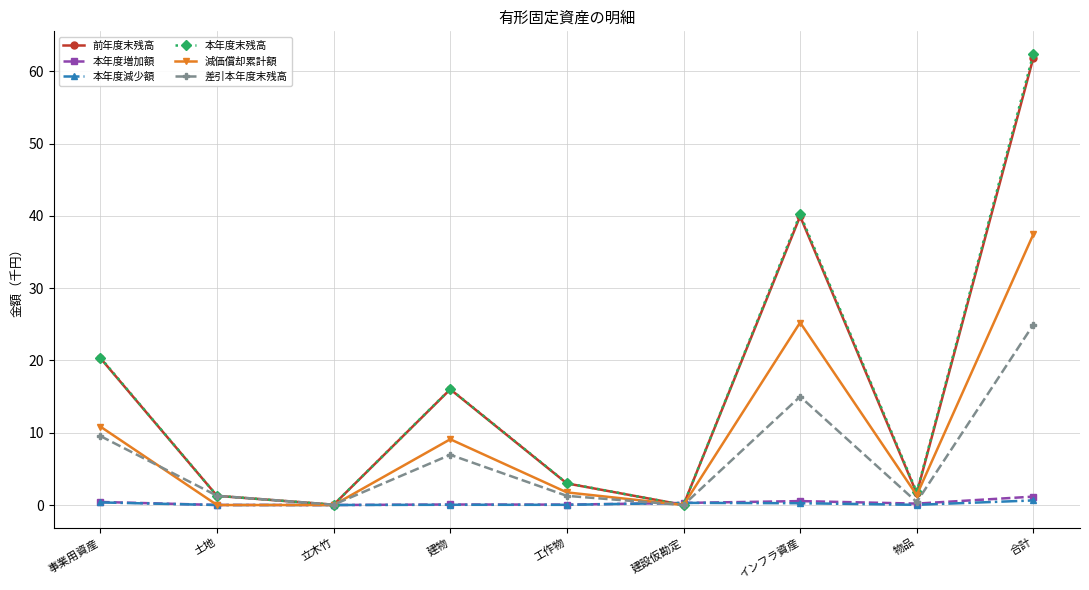

How many interior local valleys does the 差引本年度末残高 series have?

3